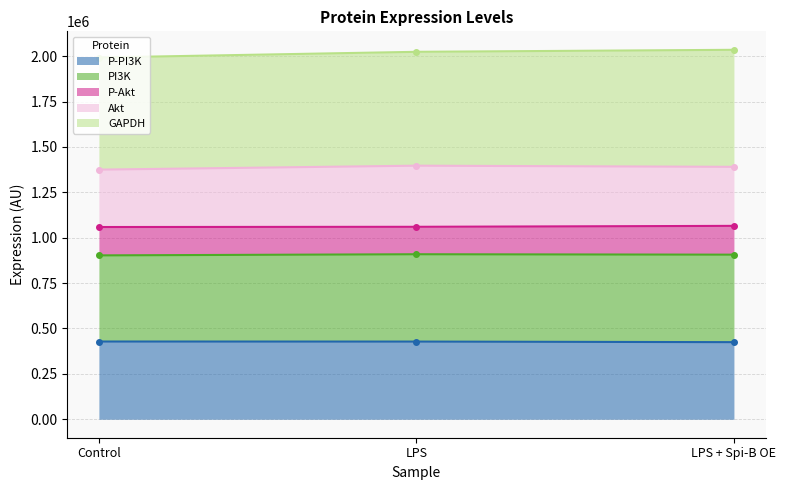

The value of PI3K at Control is 3471417. True or false?

False